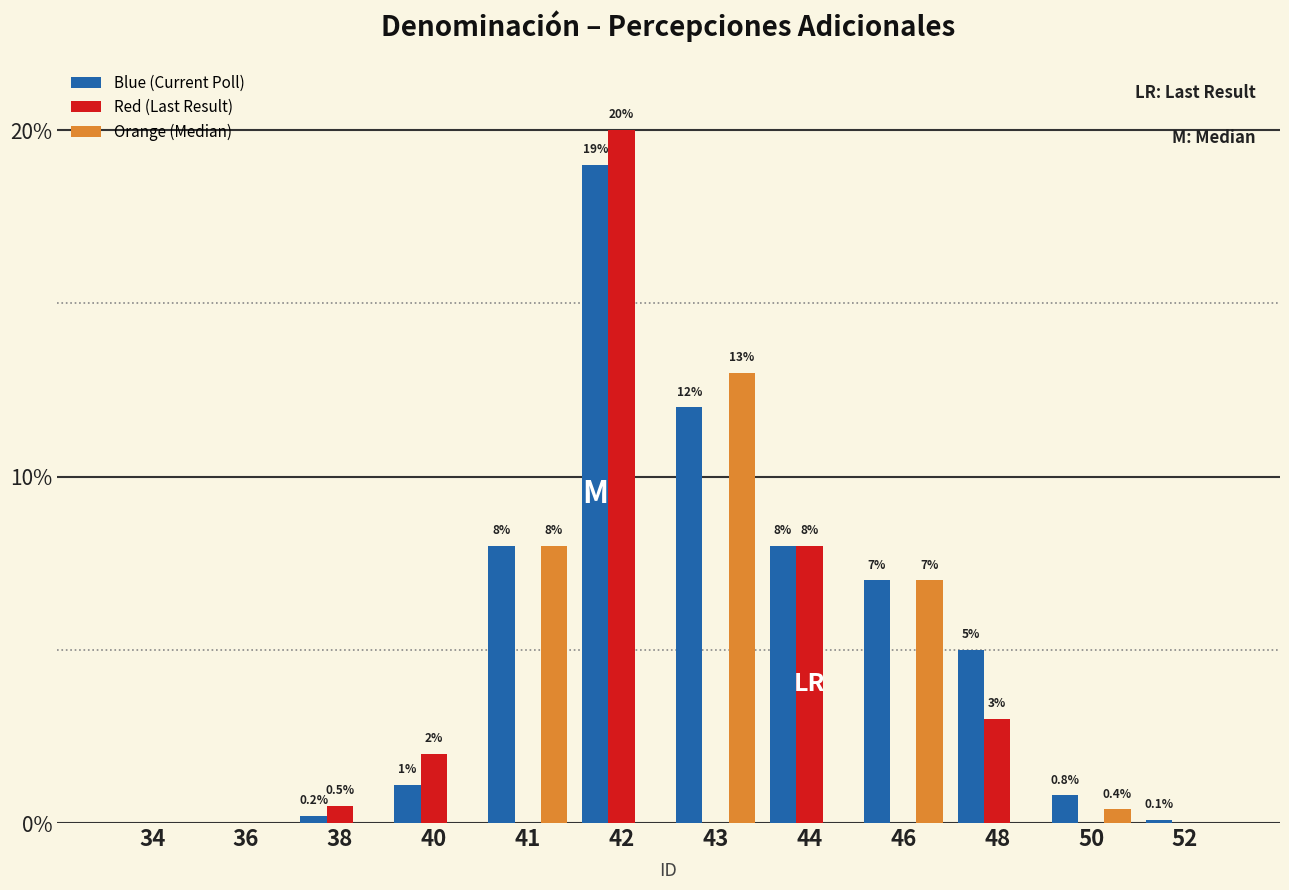

At which label is Red (Last Result) closest to 10?

44